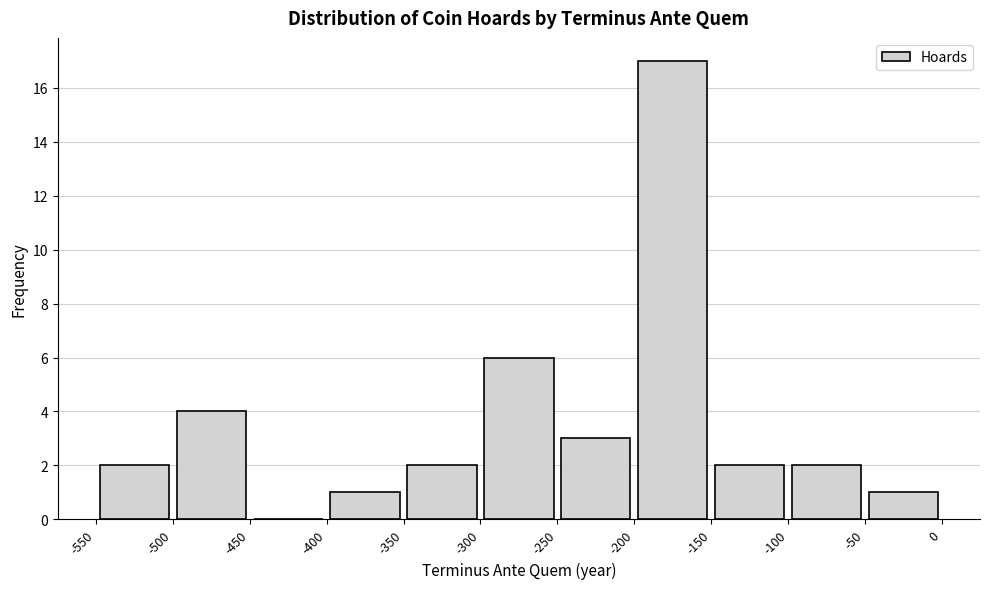

How tall is the bar that spans -50 to 0 on the x-axis? The values are not printed on the chart, so give them approximately, as read against the axis.

1